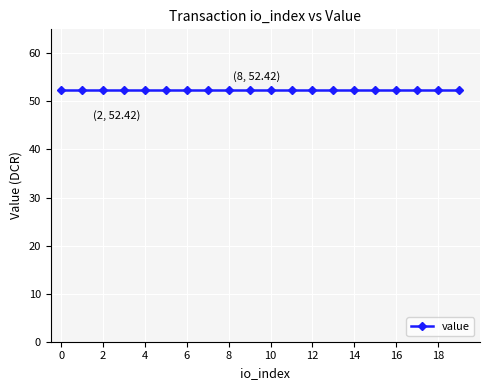

Reading left to right, transcribe all the data shown in this chart.

io_index: 0.0	1.0	2.0	3.0	4.0	5.0	6.0	7.0	8.0	9.0	10.0	11.0	12.0	13.0	14.0	15.0	16.0	17.0	18.0	19.0
value: 52.4	52.4	52.4	52.4	52.4	52.4	52.4	52.4	52.4	52.4	52.4	52.4	52.4	52.4	52.4	52.4	52.4	52.4	52.4	52.4